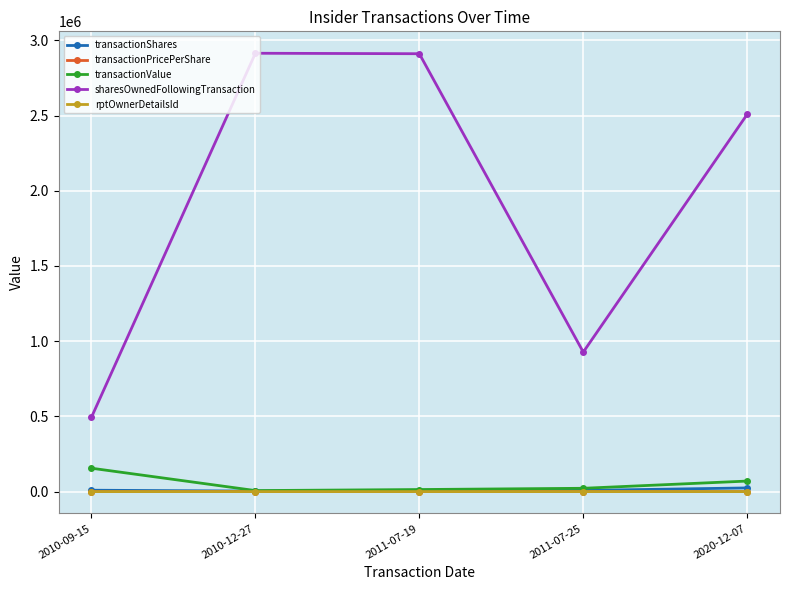

Which series has the widest spread of values?

sharesOwnedFollowingTransaction